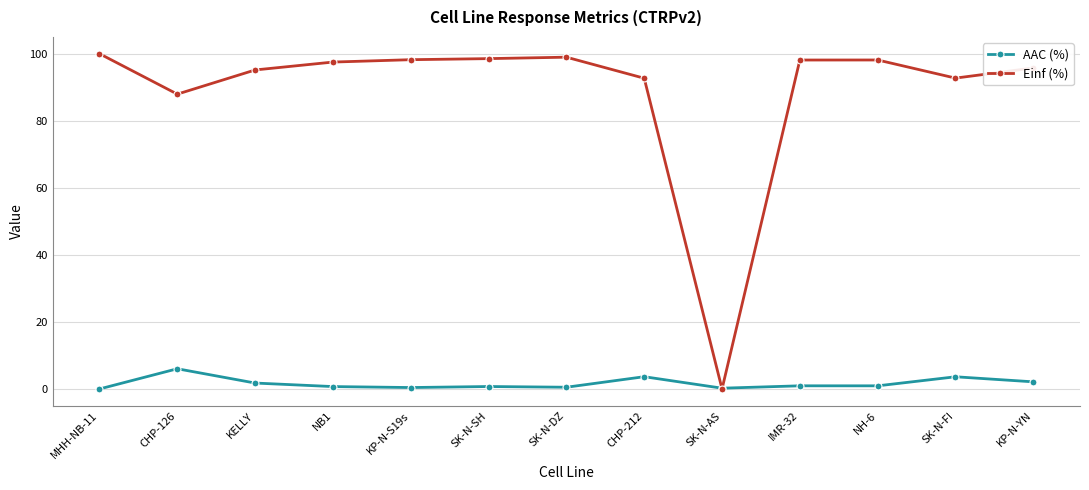

The value of Einf (%) at MHH-NB-11 is 143.8. True or false?

False